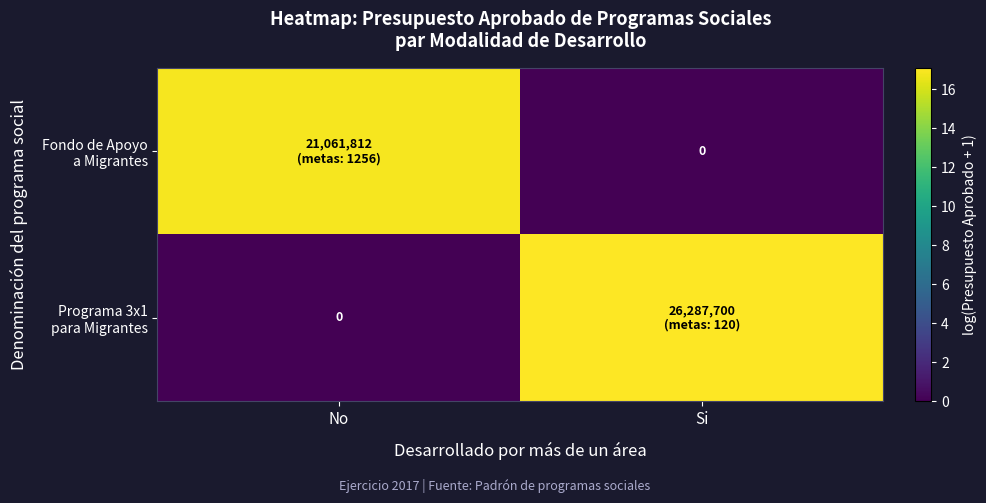

At which label does Fondo de Apoyo a Migrantes first exceed 16?

No